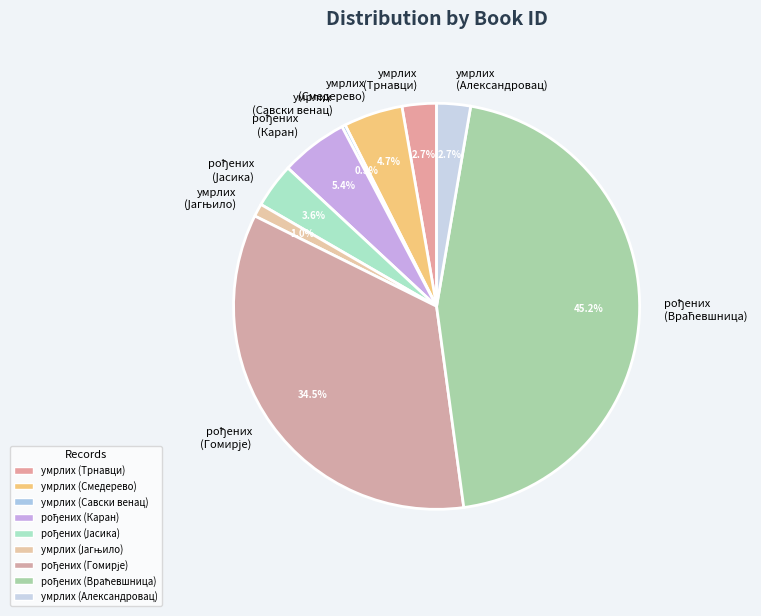

Approximately how many times larger is the value at умрлих (Александровац) compared to умрлих (Савски венац)?

9.5